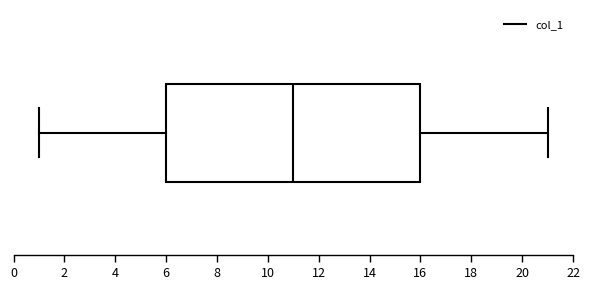

Transcribe this box plot: give where the median line is, the range the box spans, and where the two whiskers end, as read against the x-axis. The values are not printed on the chart, so give them approximately, as read against the axis.

median 11, box 6 to 16, whiskers 1 to 21